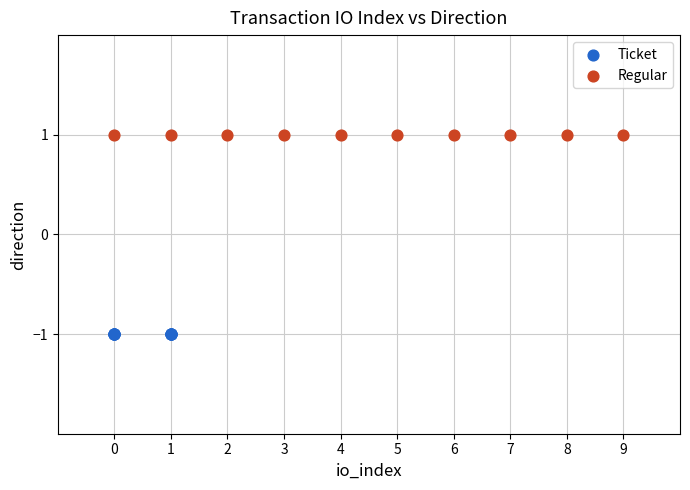

Which series contains the lowest Y value?

Ticket